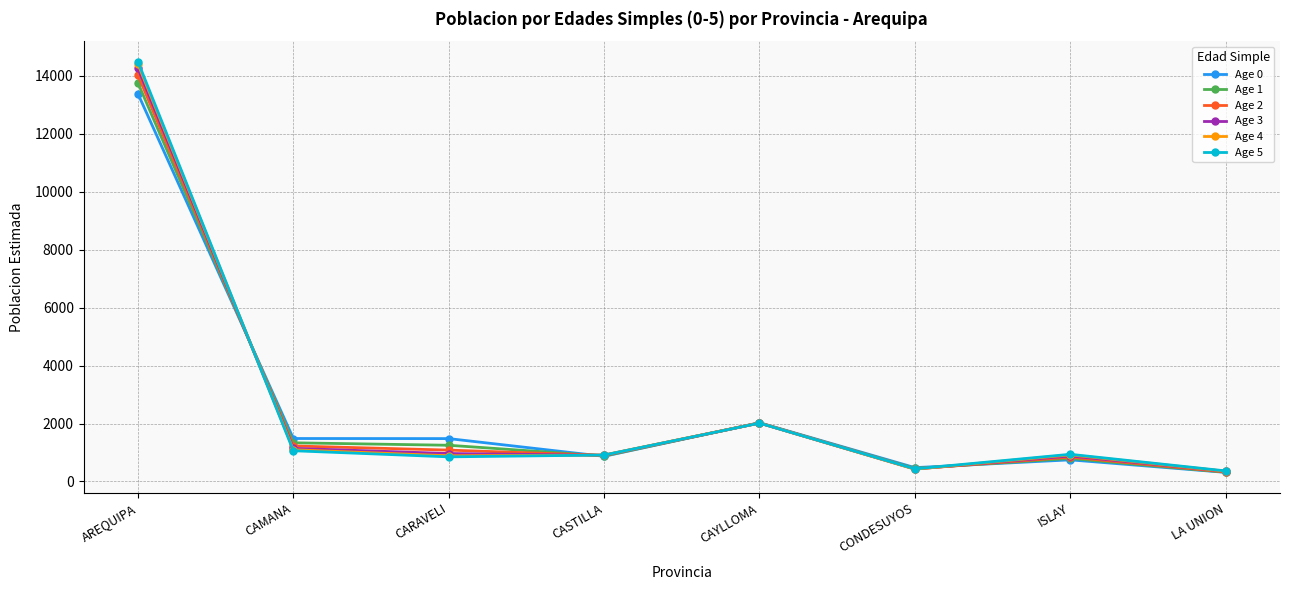

What is the spread (max minus min) of values at CARAVELI?

630